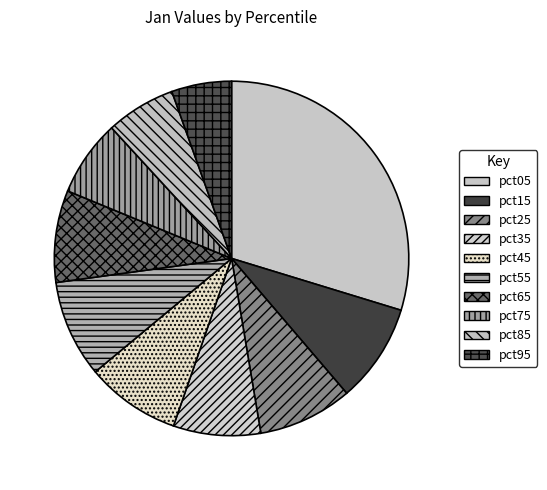

How many segments does this pie chart have?

10